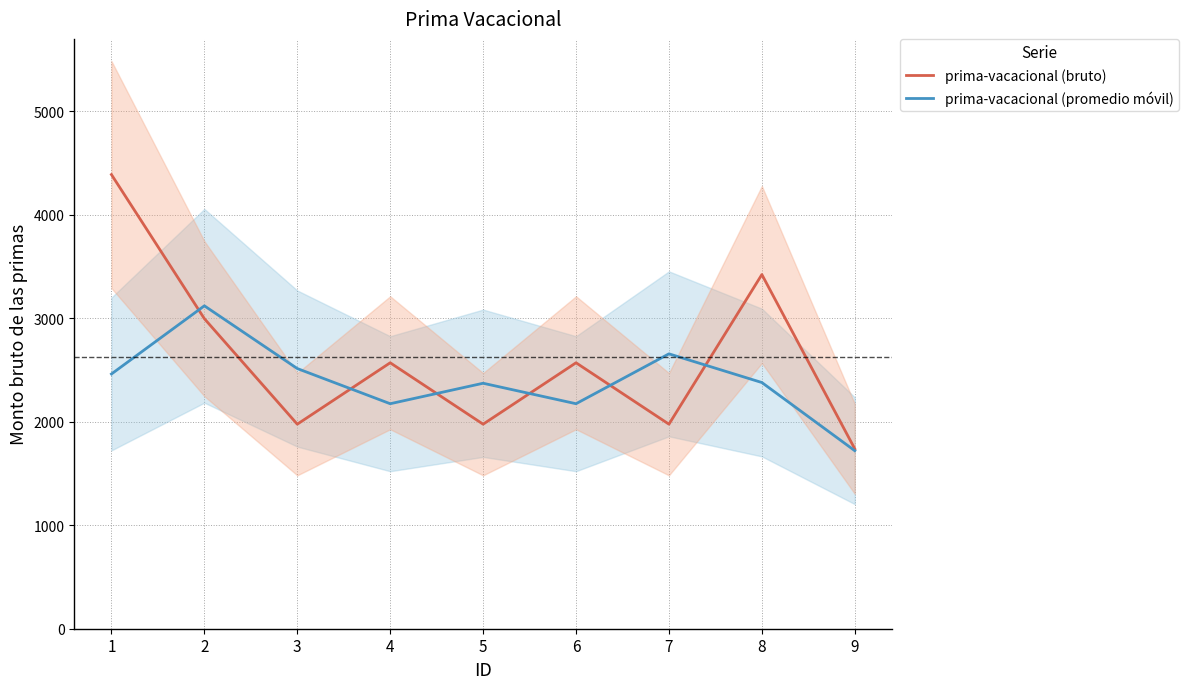

Does the chart display data point markers on the line(s)?

No